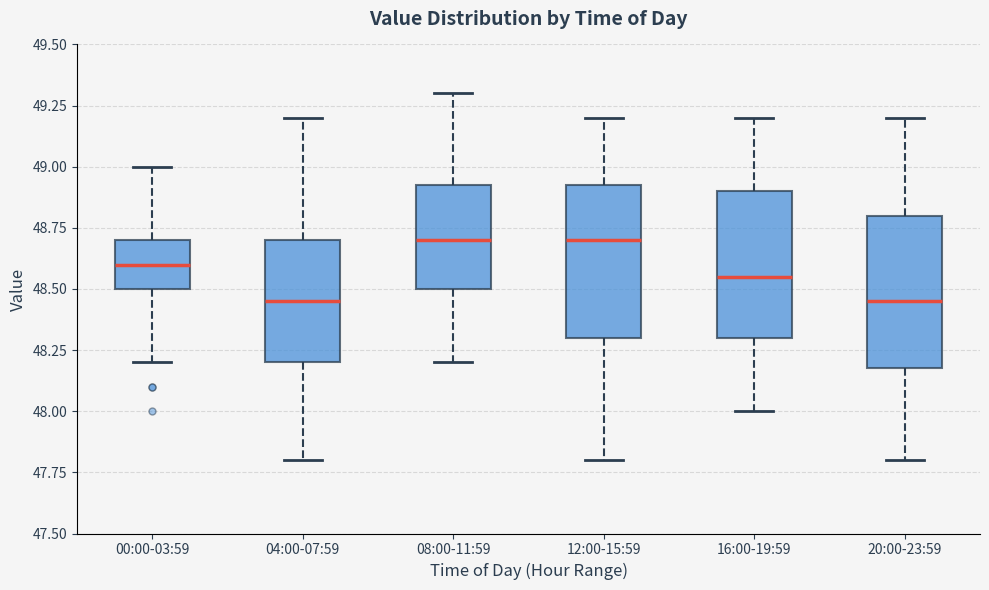

Reading left to right, transcribe this box plot: for each box, give where its median line is, the range the box spans, and where its two whiskers end, as read against the y-axis. The values are not printed on the chart, so give them approximately, as read against the axis.

00:00-03:59: median 48.60, box 48.50 to 48.70, whiskers 48.20 to 49.00
04:00-07:59: median 48.45, box 48.20 to 48.70, whiskers 47.80 to 49.20
08:00-11:59: median 48.70, box 48.50 to 48.95, whiskers 48.20 to 49.30
12:00-15:59: median 48.70, box 48.30 to 48.95, whiskers 47.80 to 49.20
16:00-19:59: median 48.55, box 48.30 to 48.90, whiskers 48.00 to 49.20
20:00-23:59: median 48.45, box 48.20 to 48.80, whiskers 47.80 to 49.20